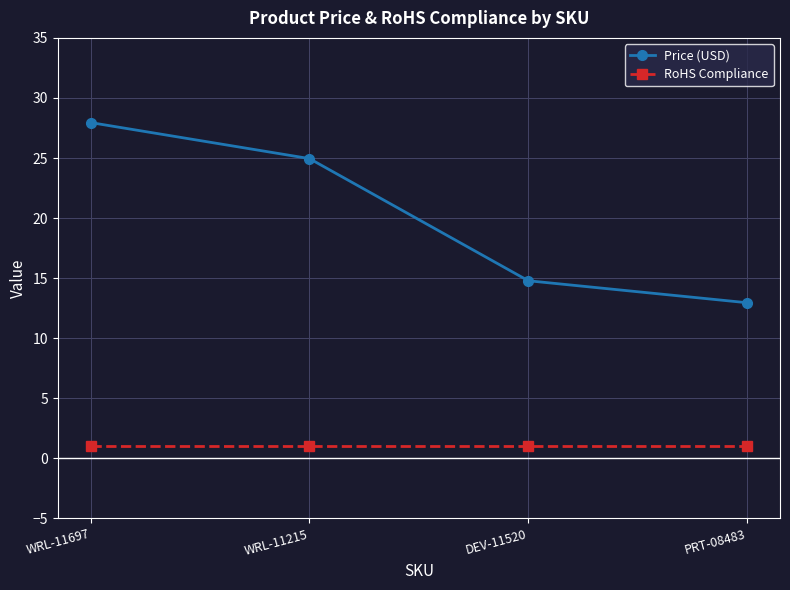

Is the value of Price (USD) at WRL-11697 greater than the value of RoHS Compliance at DEV-11520?

Yes